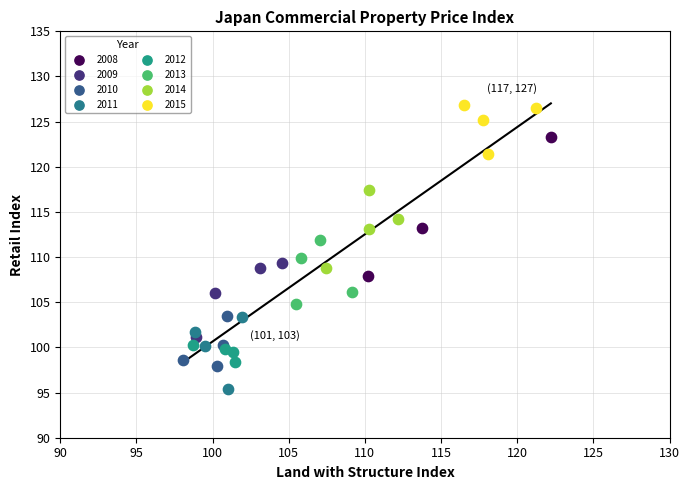

Which series contains the lowest Y value?

2011